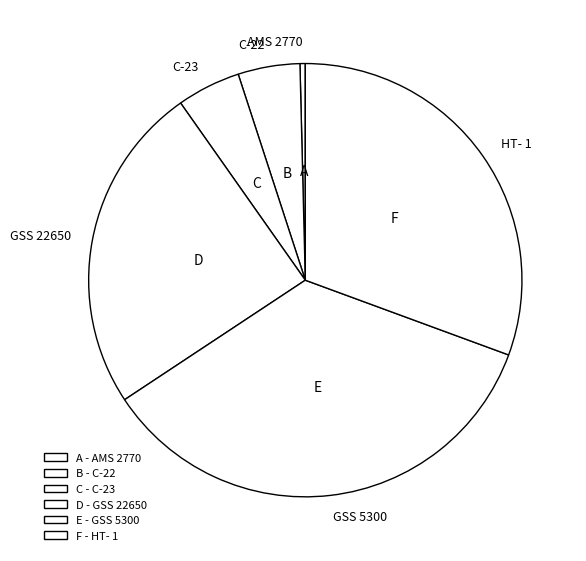

Is the sum of AMS 2770 and C-23 greater than half?

No